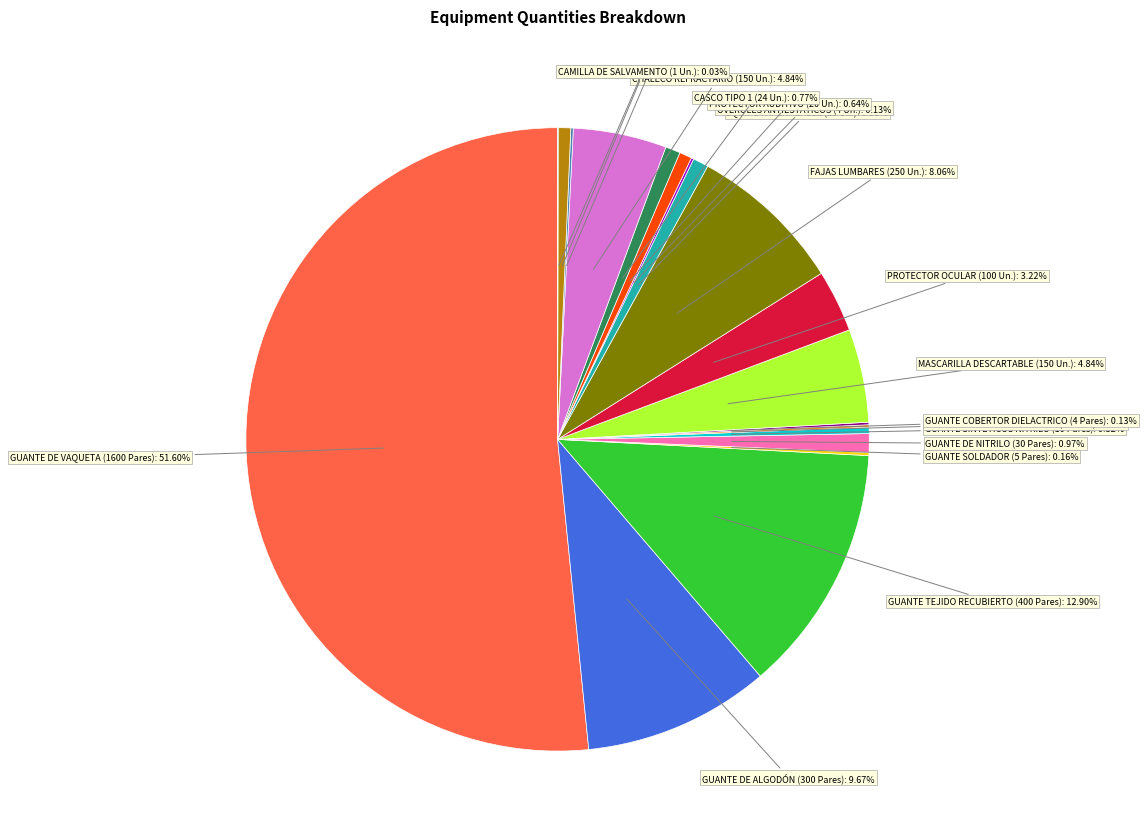

Which slice represents more than half of the pie?

GUANTE DE VAQUETA (1600 Pares)